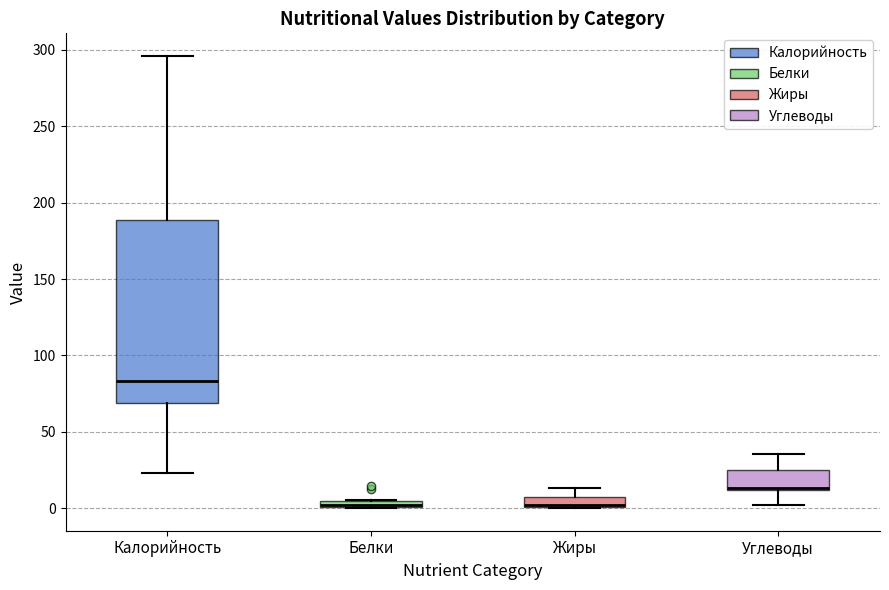

Which box is the tallest, from its lower edge to its upper edge?

Калорийность